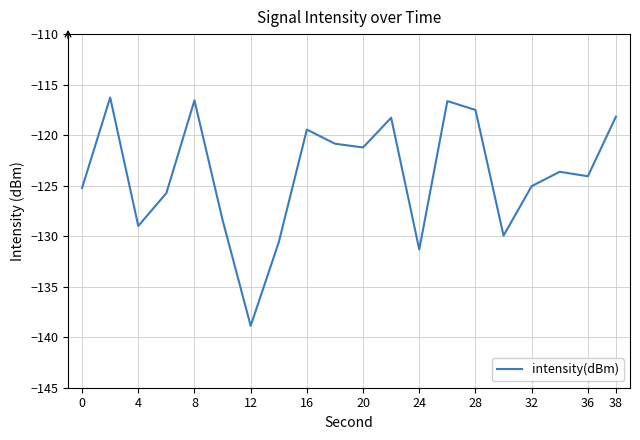

What is the minimum value shown in the chart?

-138.9